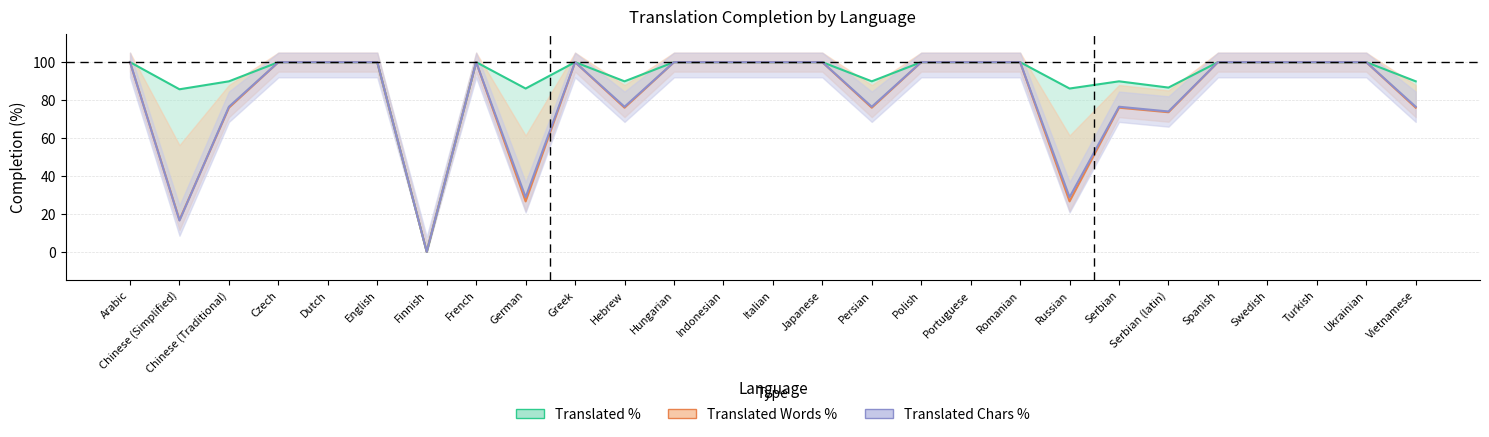

The value of translated_chars_percent at Spanish is 156.7. True or false?

False